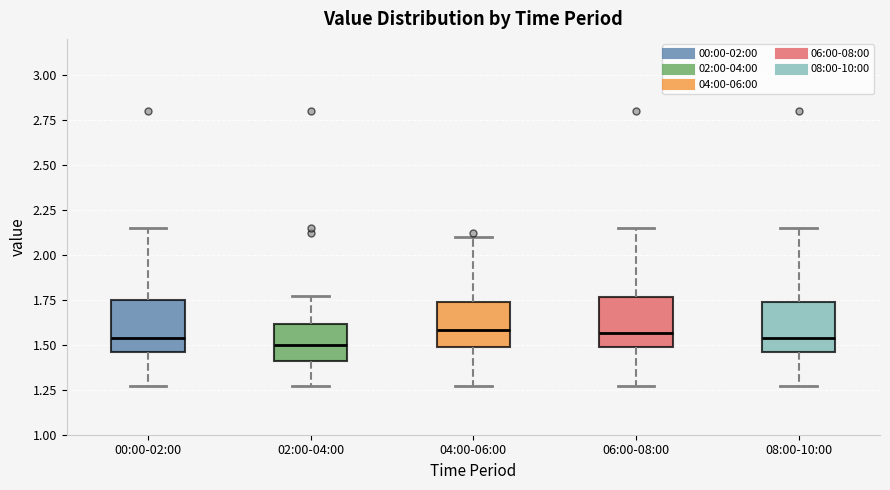

Reading left to right, transcribe this box plot: for each box, give where its median line is, the range the box spans, and where its two whiskers end, as read against the y-axis. The values are not printed on the chart, so give them approximately, as read against the axis.

00:00-02:00: median 1.55, box 1.45 to 1.75, whiskers 1.25 to 2.15
02:00-04:00: median 1.50, box 1.40 to 1.60, whiskers 1.25 to 1.75
04:00-06:00: median 1.60, box 1.50 to 1.75, whiskers 1.25 to 2.10
06:00-08:00: median 1.55, box 1.50 to 1.75, whiskers 1.25 to 2.15
08:00-10:00: median 1.55, box 1.45 to 1.75, whiskers 1.25 to 2.15